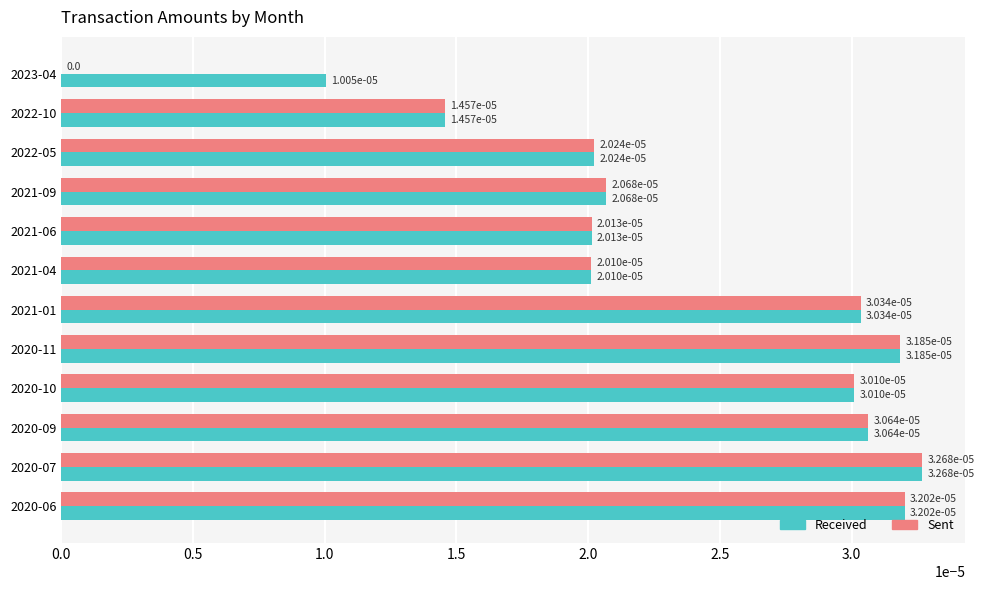

True or false: Sent has a value of 0.0 at 2020-06.

True